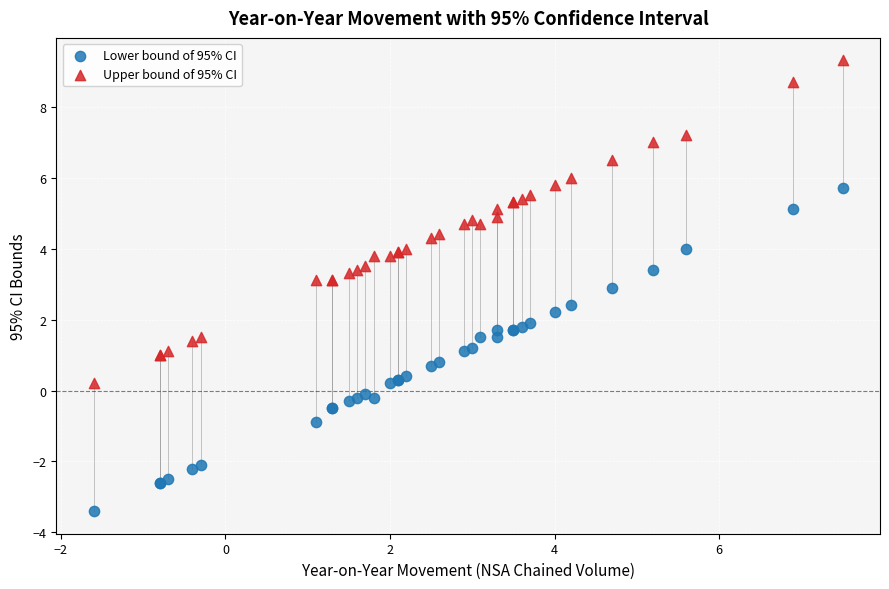

What is the X range (max minus min) for the scatter plot?

9.1